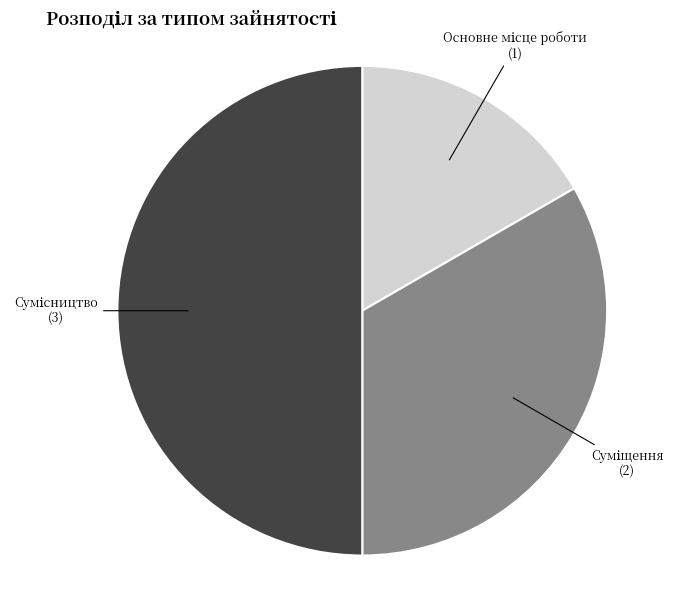

How many segments does this pie chart have?

3